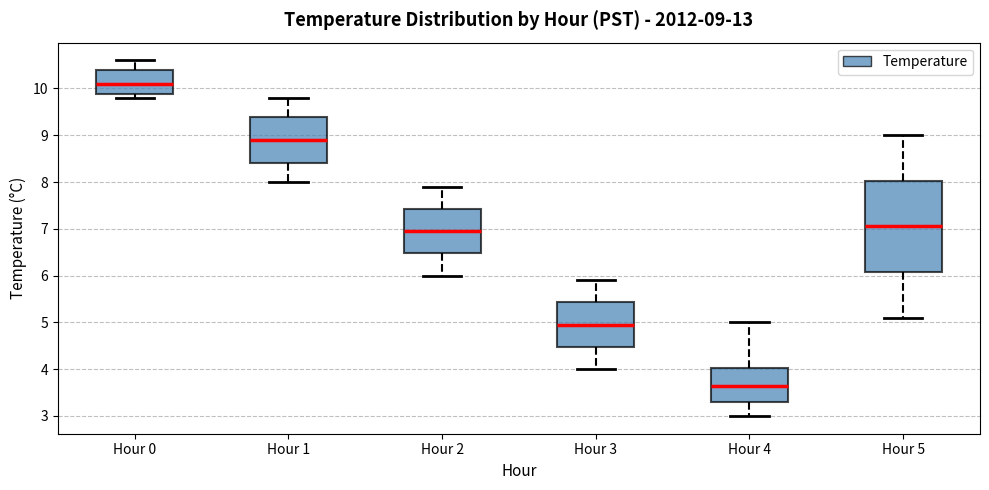

Which box is the tallest, from its lower edge to its upper edge?

Hour 5